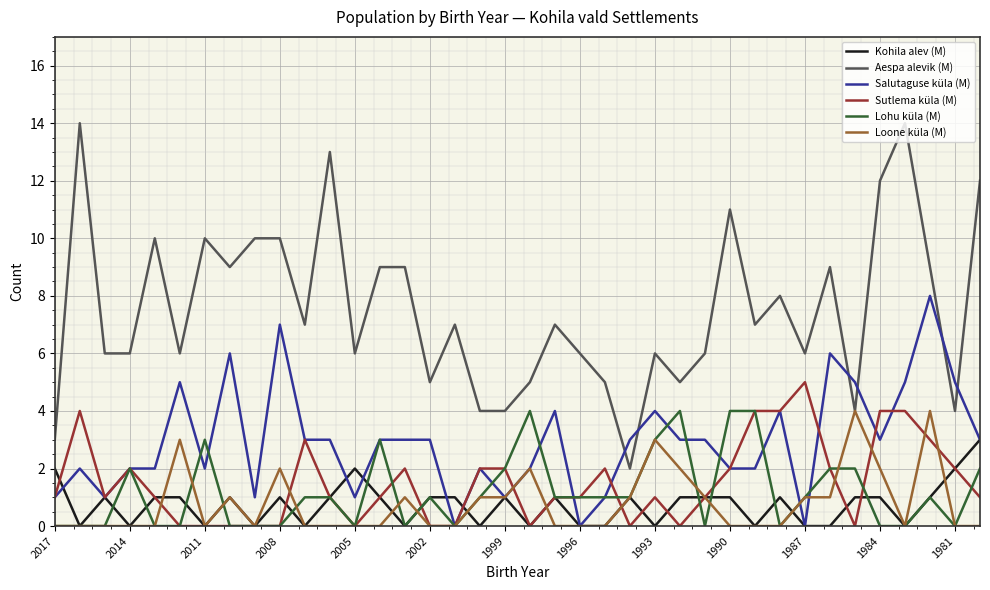

Which series has the largest range (max minus min)?

Aespa alevik (M)